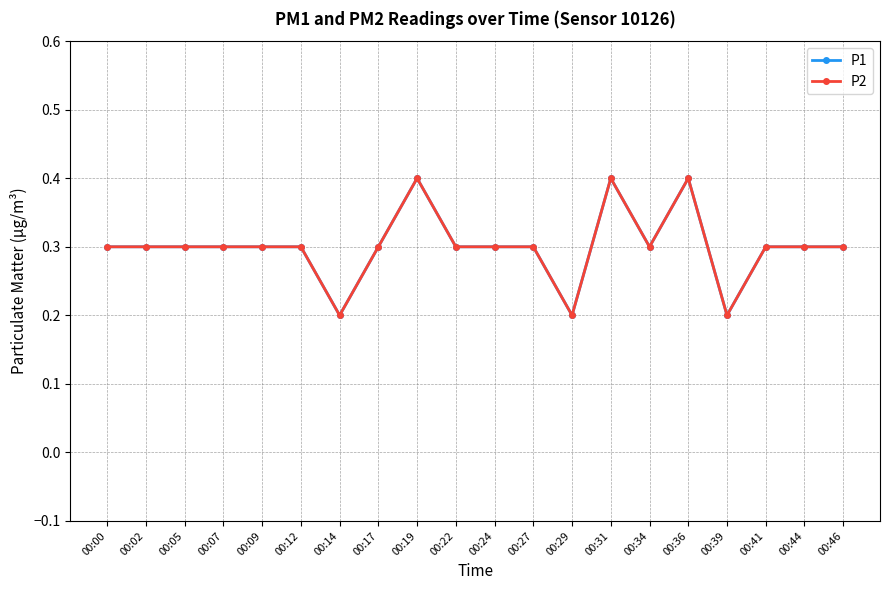

What is the difference between the maximum and minimum values in the P1 series?

0.2